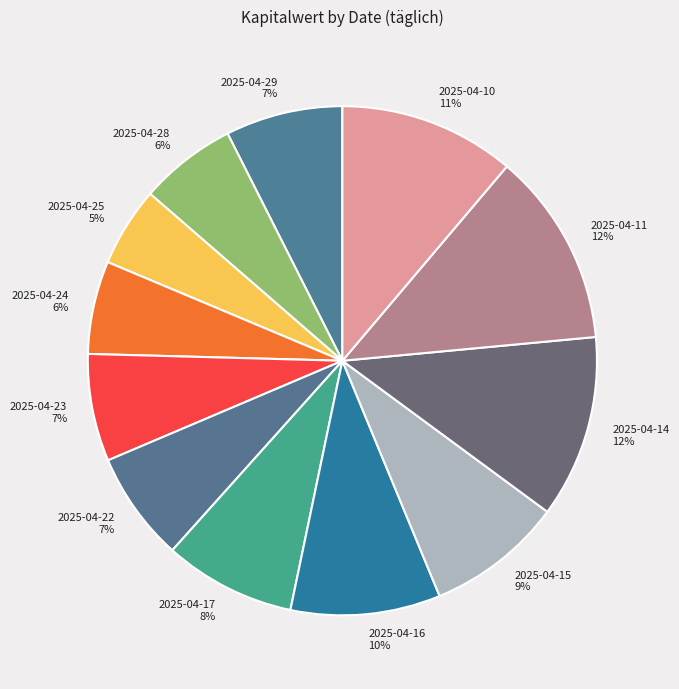

Is the sum of 2025-04-24 and 2025-04-29 greater than half?

No